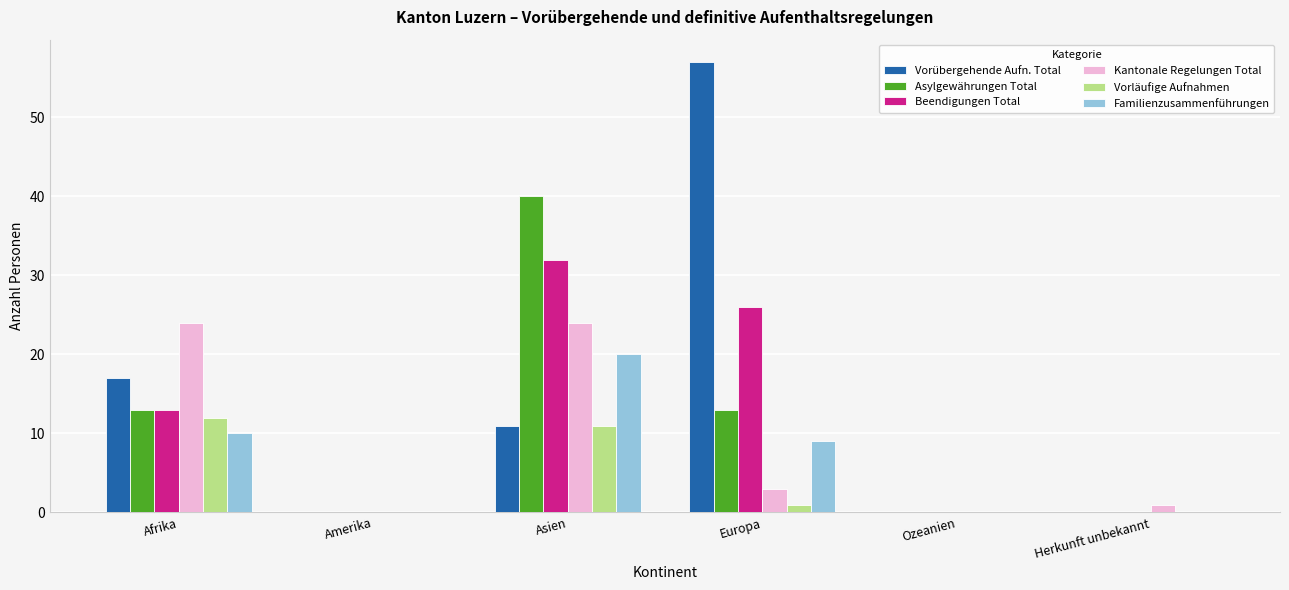

What is the total value across all series at Europa?

109